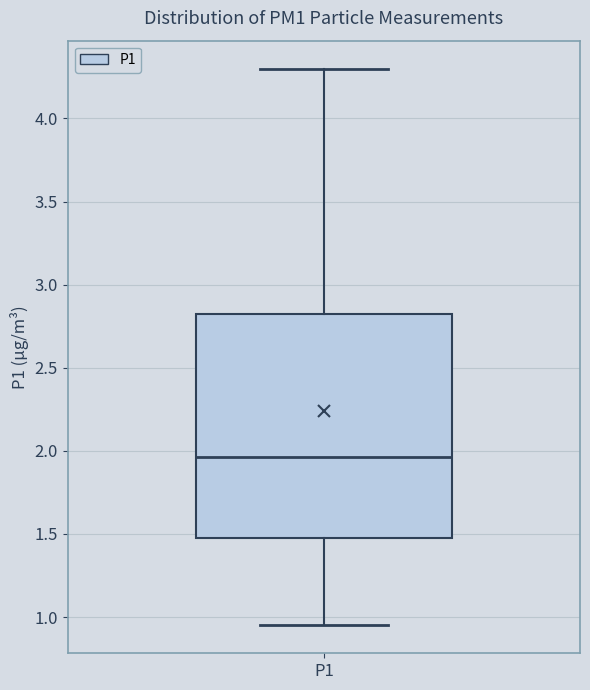

Transcribe this box plot: give where the median line is, the range the box spans, and where the two whiskers end, as read against the y-axis. The values are not printed on the chart, so give them approximately, as read against the axis.

median 1.95, box 1.50 to 2.85, whiskers 0.95 to 4.30